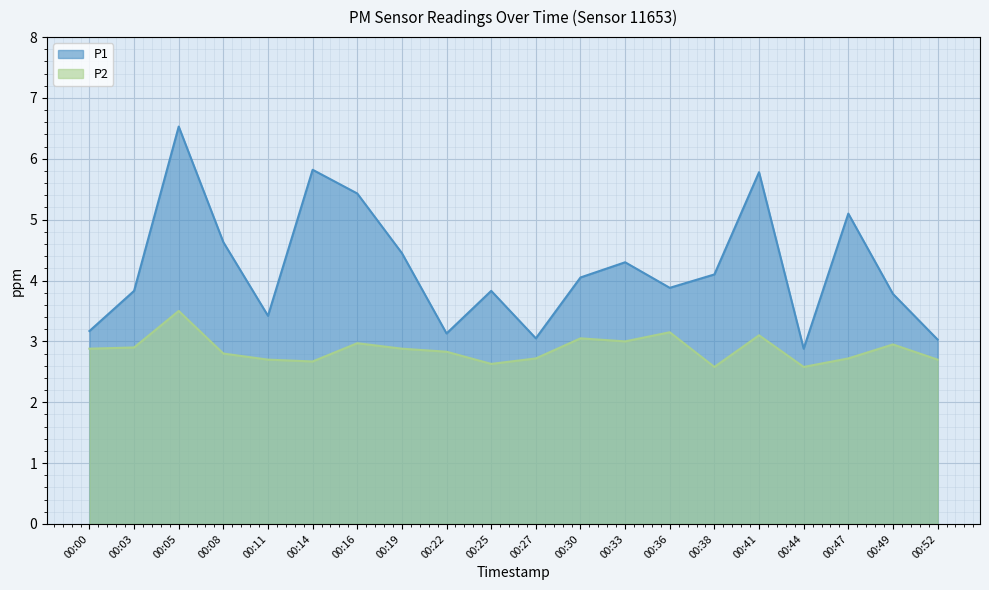

Rank the categories by P2 value from highest to lowest.

00:05, 00:36, 00:41, 00:30, 00:33, 00:16, 00:49, 00:03, 00:00, 00:19, 00:22, 00:08, 00:27, 00:47, 00:11, 00:52, 00:14, 00:25, 00:38, 00:44